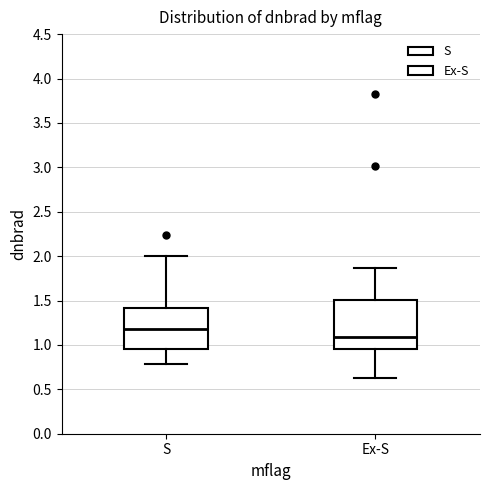

Which box has the lowest median line?

Ex-S